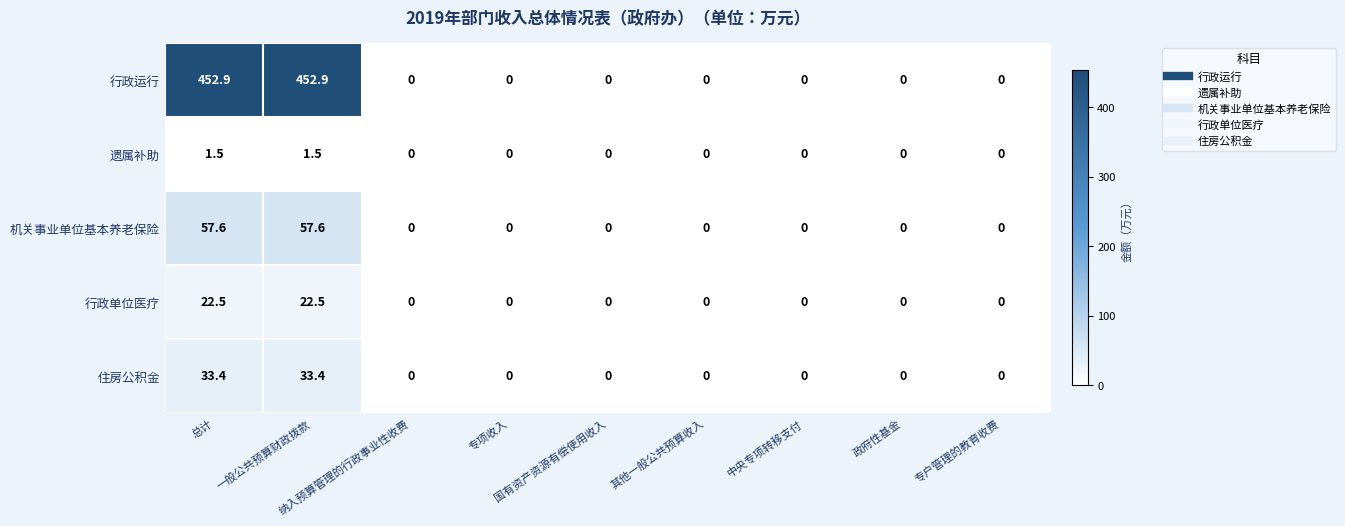

Which series has the largest total across all categories?

行政运行